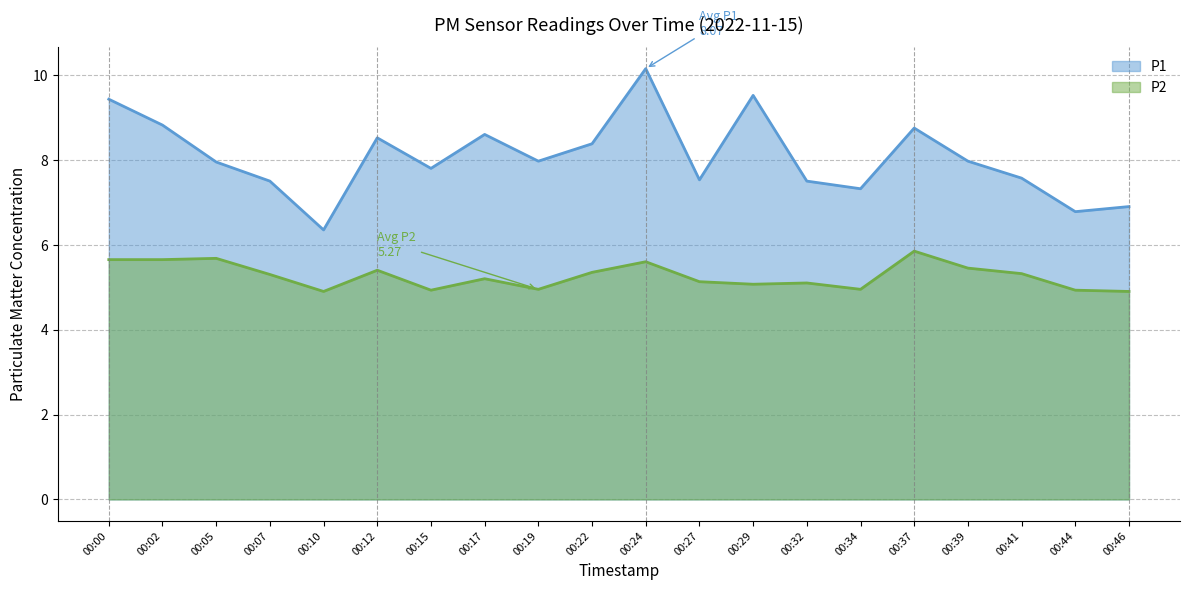

List the labels in order of P1 value, smallest first.

00:10, 00:44, 00:46, 00:34, 00:07, 00:32, 00:27, 00:41, 00:15, 00:05, 00:19, 00:39, 00:22, 00:12, 00:17, 00:37, 00:02, 00:00, 00:29, 00:24